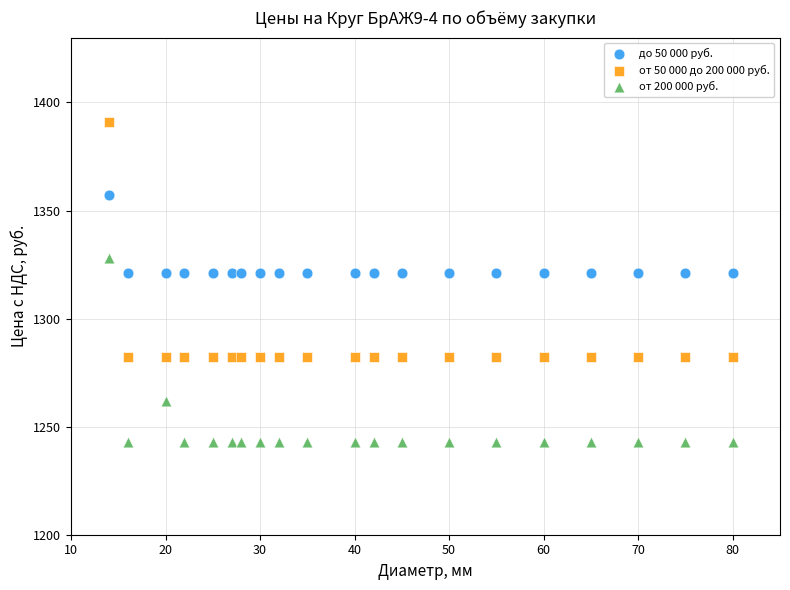

Which series reaches the maximum Y coordinate?

от 50 000 до 200 000 руб.